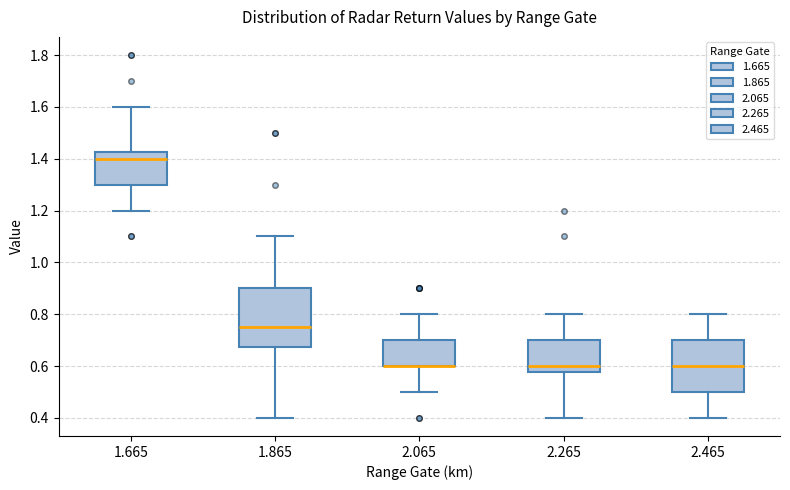

Which box is the tallest, from its lower edge to its upper edge?

1.865